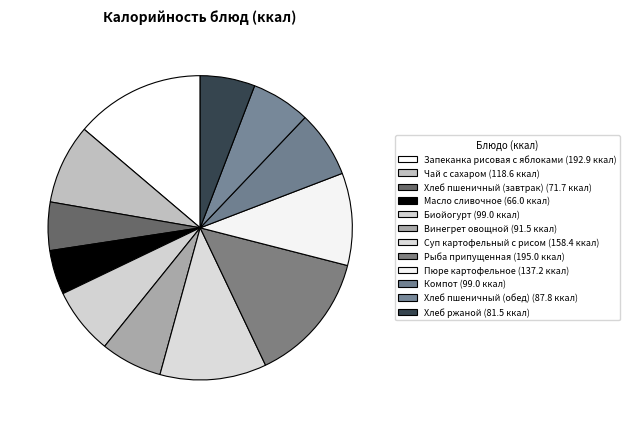

Does Запеканка рисовая с яблоками represent more than half of the total?

No